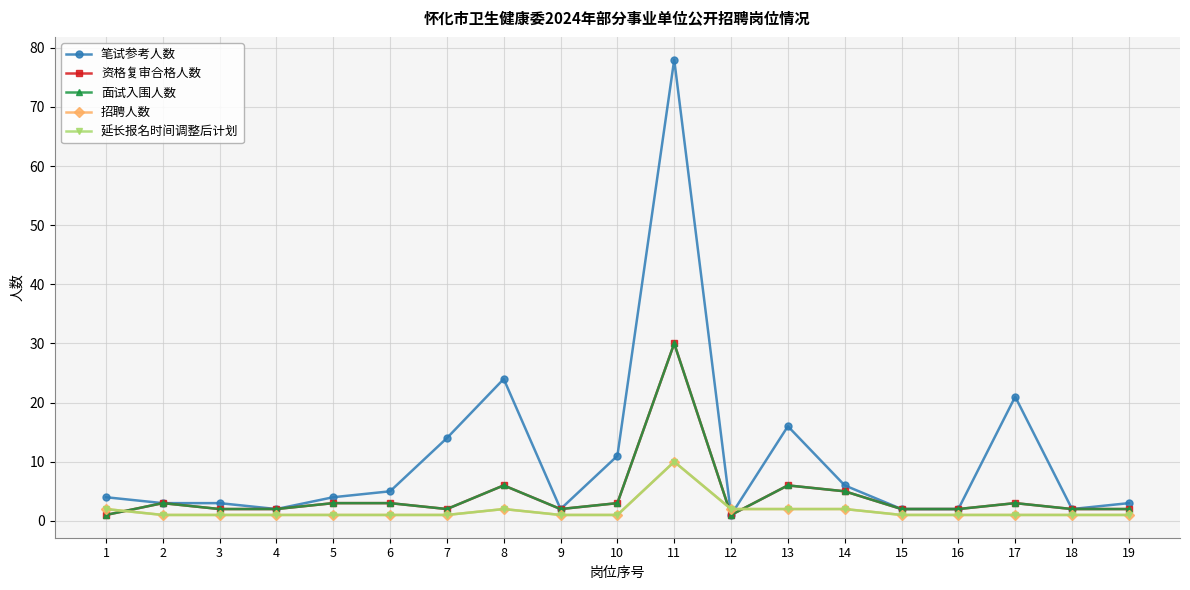

Is this an area chart (filled region under the line)?

No